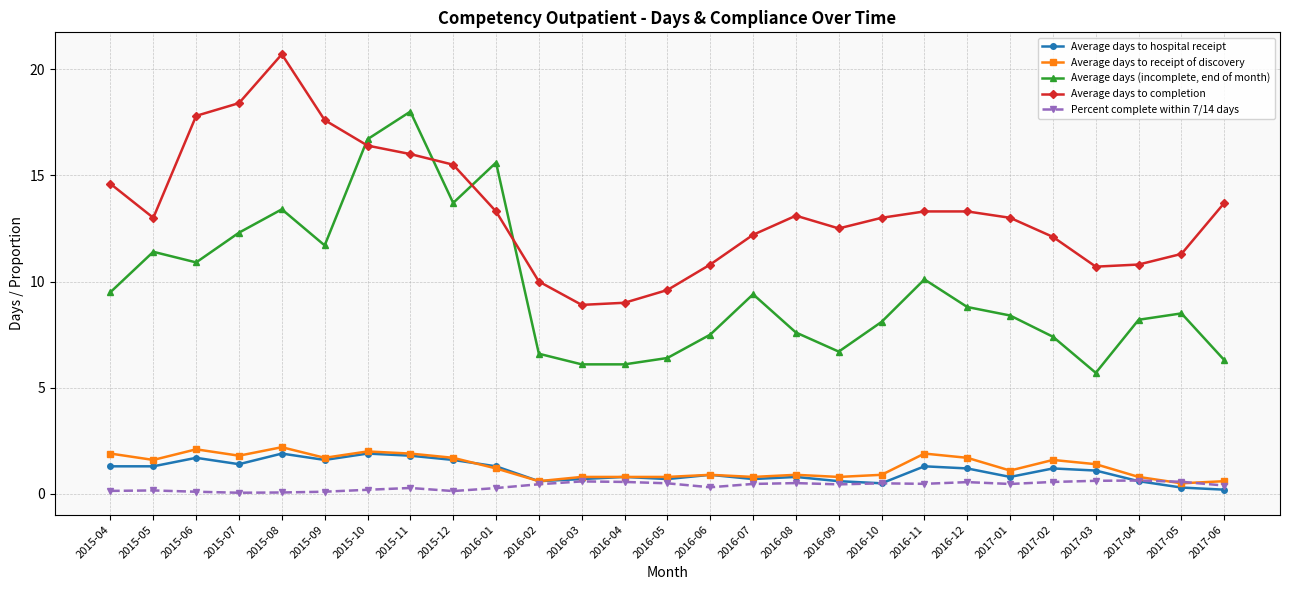

Which category has the highest value across all series?

2015-08